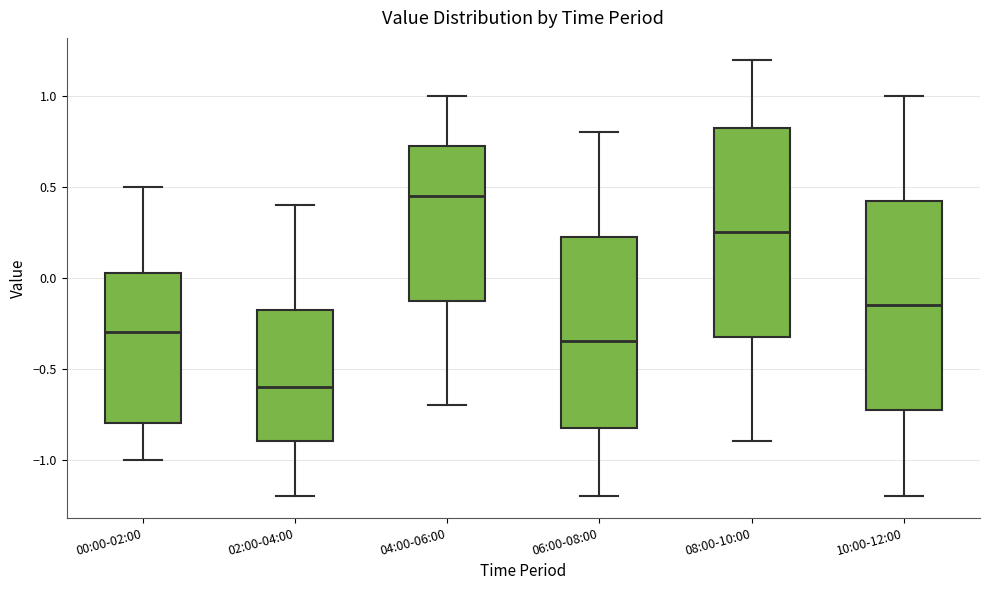

Reading left to right, transcribe this box plot: for each box, give where its median line is, the range the box spans, and where its two whiskers end, as read against the y-axis. The values are not printed on the chart, so give them approximately, as read against the axis.

00:00-02:00: median -0.30, box -0.80 to 0.05, whiskers -1.00 to 0.50
02:00-04:00: median -0.60, box -0.90 to -0.15, whiskers -1.20 to 0.40
04:00-06:00: median 0.45, box -0.10 to 0.75, whiskers -0.70 to 1.00
06:00-08:00: median -0.35, box -0.80 to 0.25, whiskers -1.20 to 0.80
08:00-10:00: median 0.25, box -0.30 to 0.85, whiskers -0.90 to 1.20
10:00-12:00: median -0.15, box -0.70 to 0.45, whiskers -1.20 to 1.00